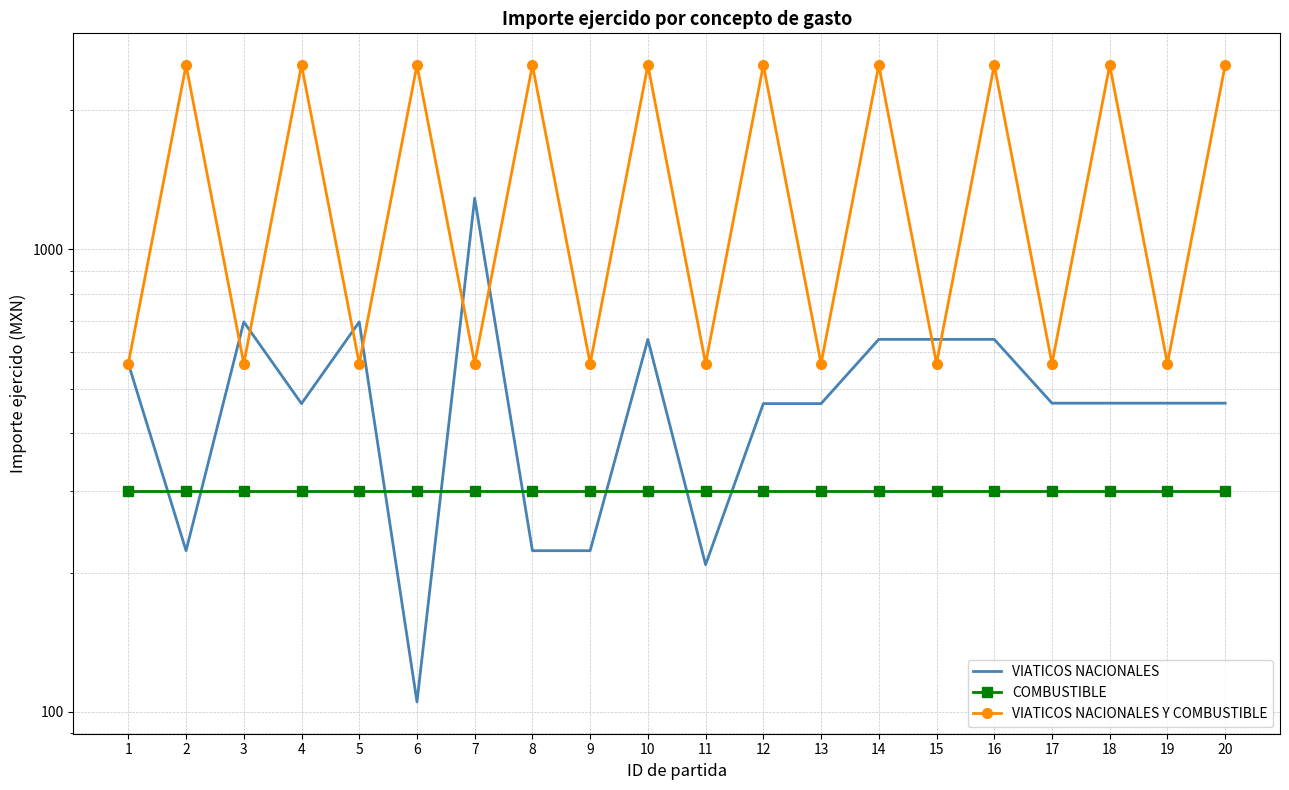

Reading left to right, what are all the values shown in this chart?

VIATICOS NACIONALES: 566.5	223.0	697.0	464.0	697.0	105.0	1291.0	223.0	223.0	639.0	208.0	464.0	464.0	639.0	639.0	639.0	465.0	465.0	465.0	465.0
COMBUSTIBLE: 300.0	300.0	300.0	300.0	300.0	300.0	300.0	300.0	300.0	300.0	300.0	300.0	300.0	300.0	300.0	300.0	300.0	300.0	300.0	300.0
VIATICOS NACIONALES Y COMBUSTIBLE: 566.5	2504.6	566.5	2504.6	566.5	2504.6	566.5	2504.6	566.5	2504.6	566.5	2504.6	566.5	2504.6	566.5	2504.6	566.5	2504.6	566.5	2504.6